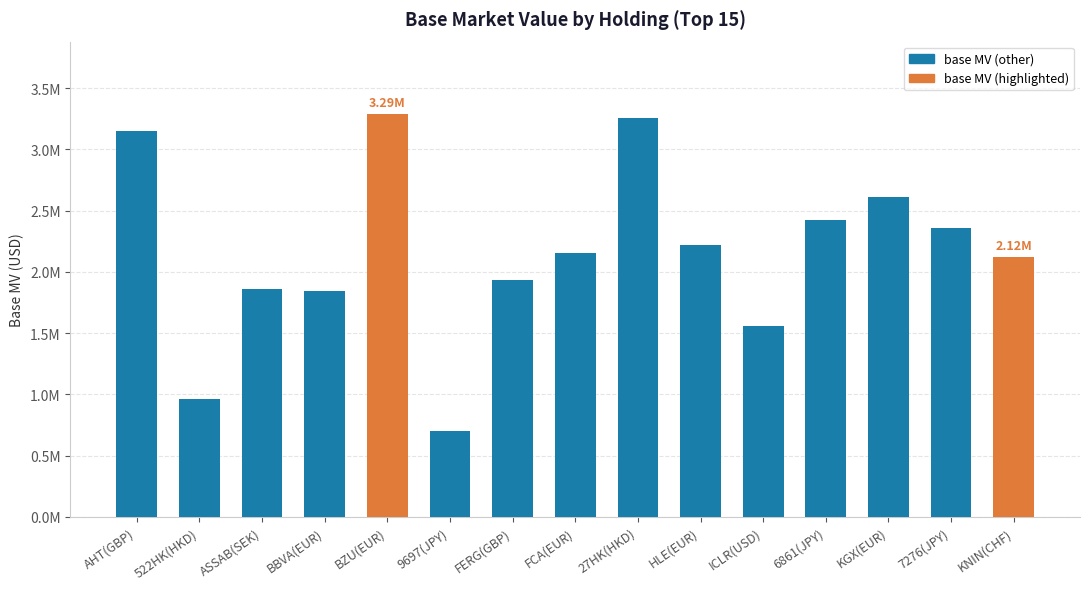

Are the bars horizontal?

No